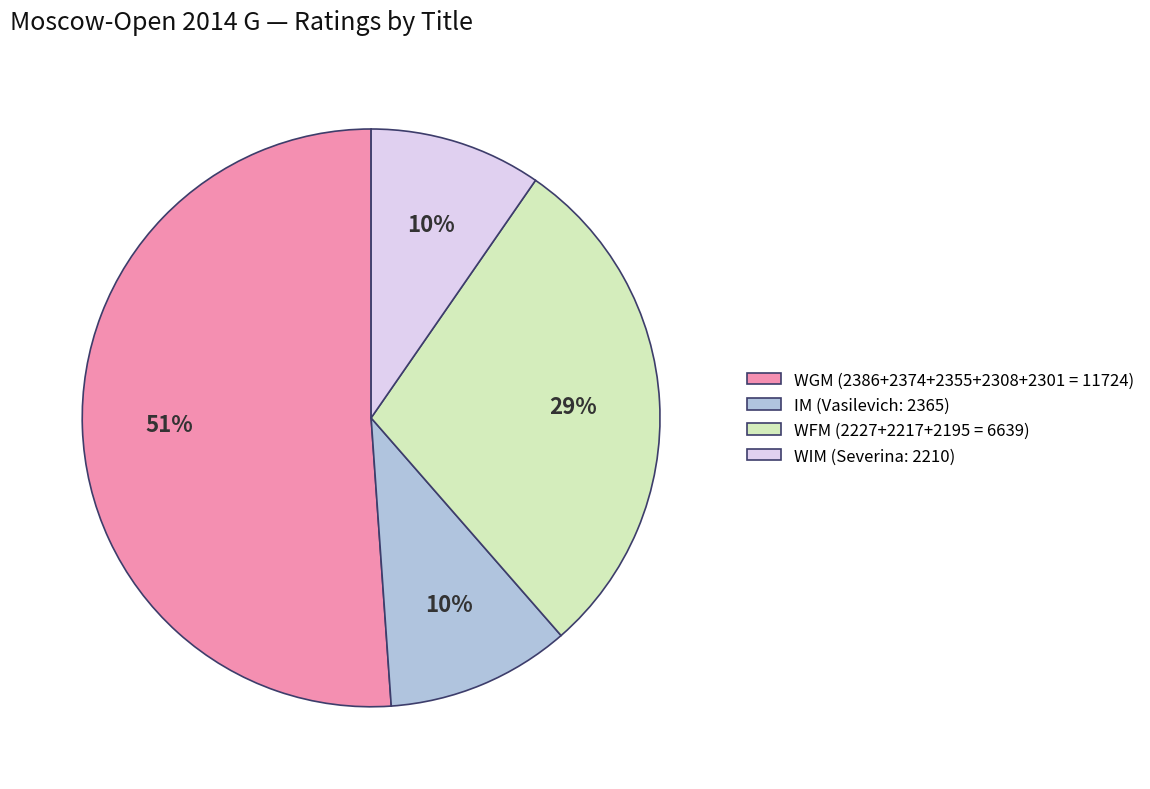

Count the number of slices in the pie.

4